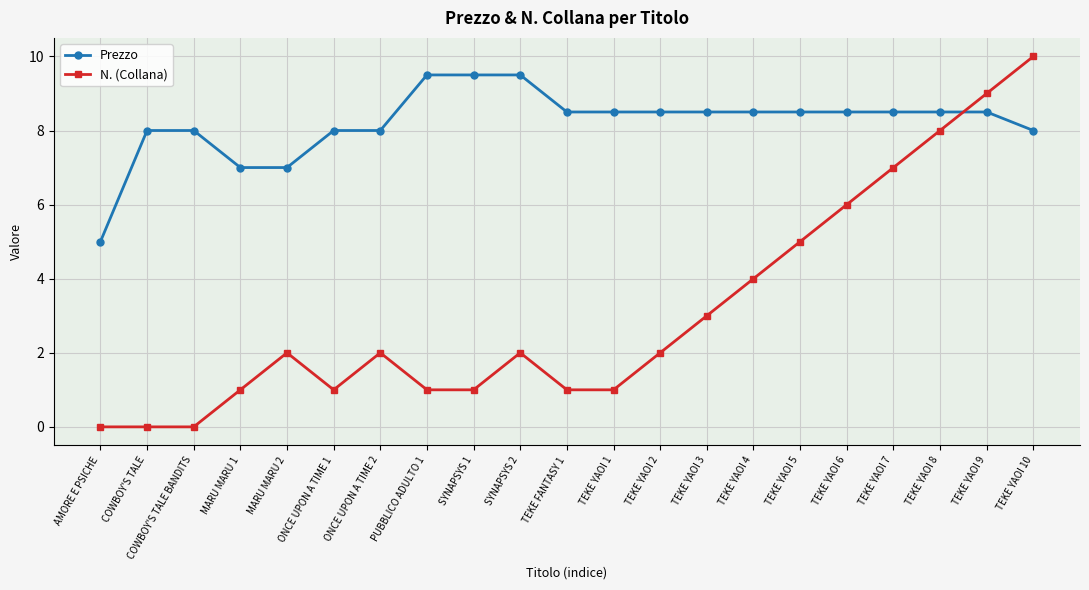

Reading left to right, extract all data points from this chart.

Prezzo: 5.0	8.0	8.0	7.0	7.0	8.0	8.0	9.5	9.5	9.5	8.5	8.5	8.5	8.5	8.5	8.5	8.5	8.5	8.5	8.5	8.0
N. (Collana): 0.0	0.0	0.0	1.0	2.0	1.0	2.0	1.0	1.0	2.0	1.0	1.0	2.0	3.0	4.0	5.0	6.0	7.0	8.0	9.0	10.0